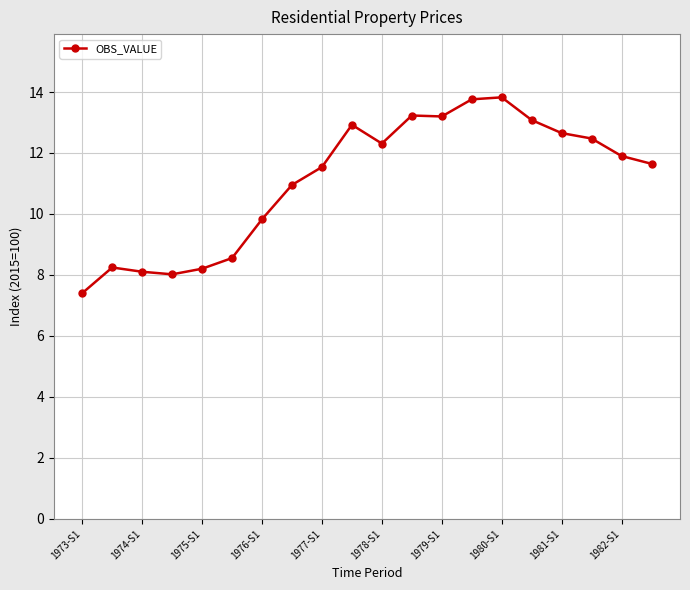

True or false: the data has more than 2 interior local peaks.

True